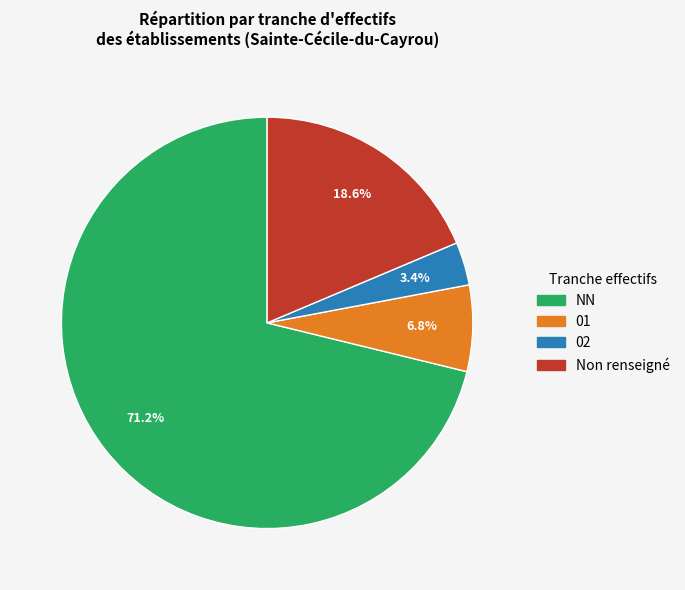

Is there any slice that represents more than half of the pie?

Yes